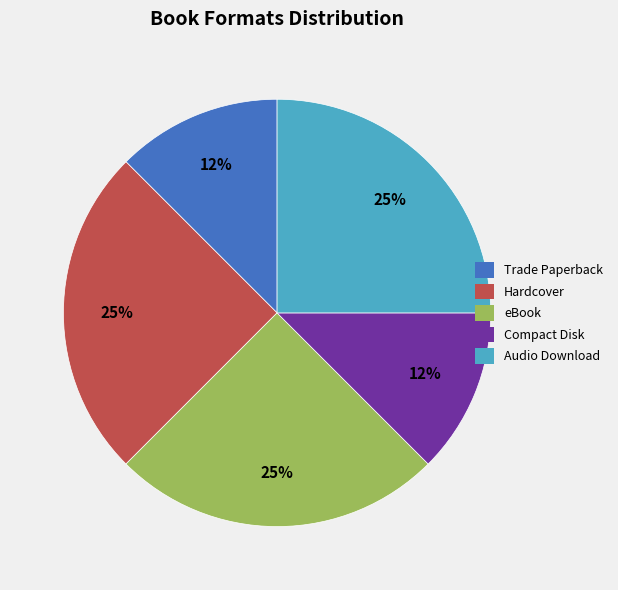

What percentage is the eBook slice, to the nearest percent?

25%